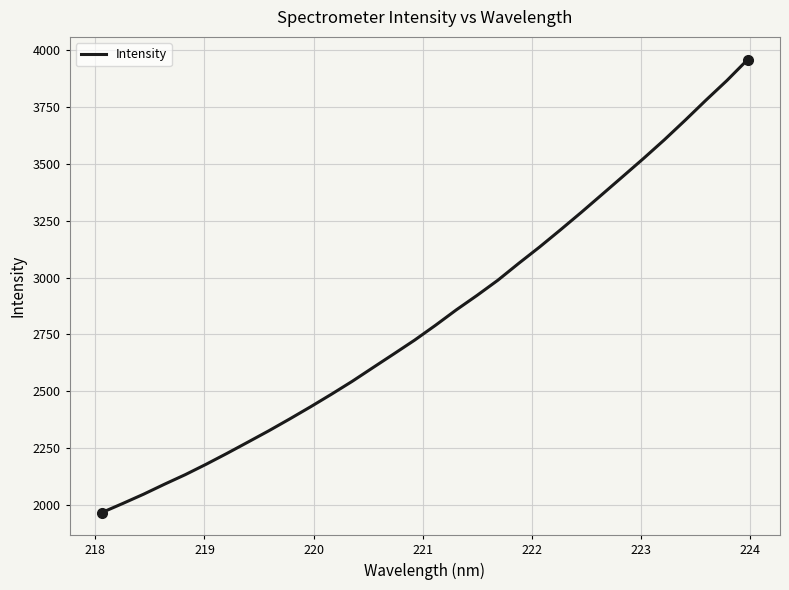

What is the minimum value shown in the chart?

1968.0